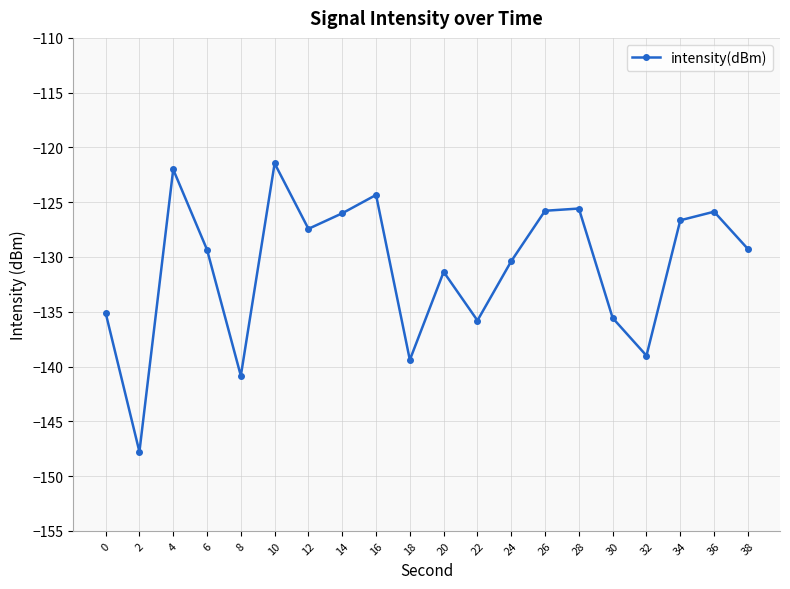

Where is the first local minimum?

2